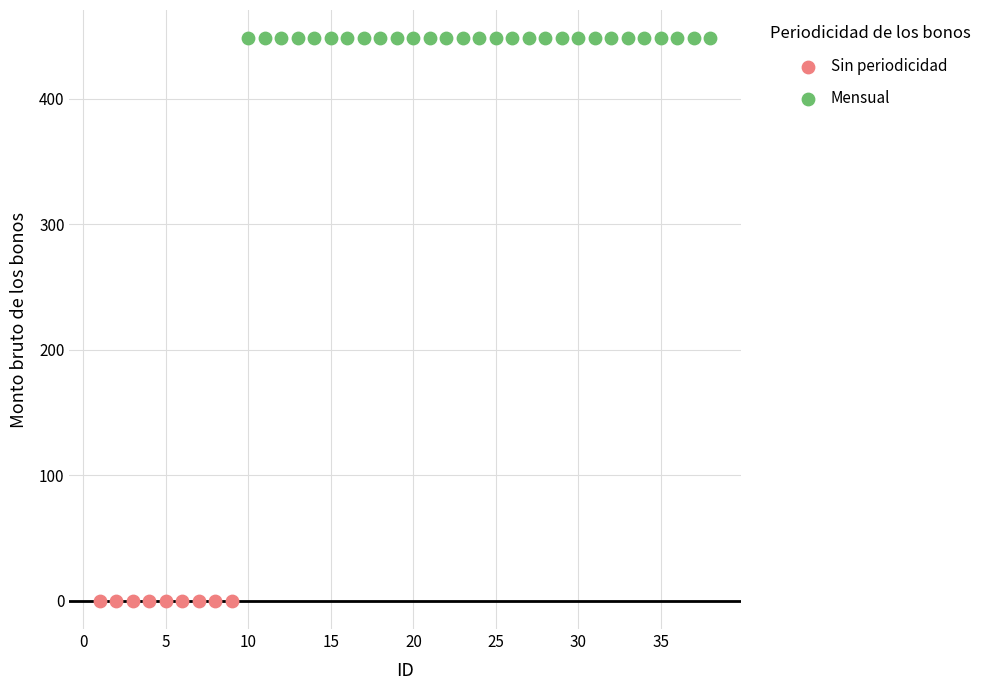

Which series reaches the maximum Y coordinate?

Mensual